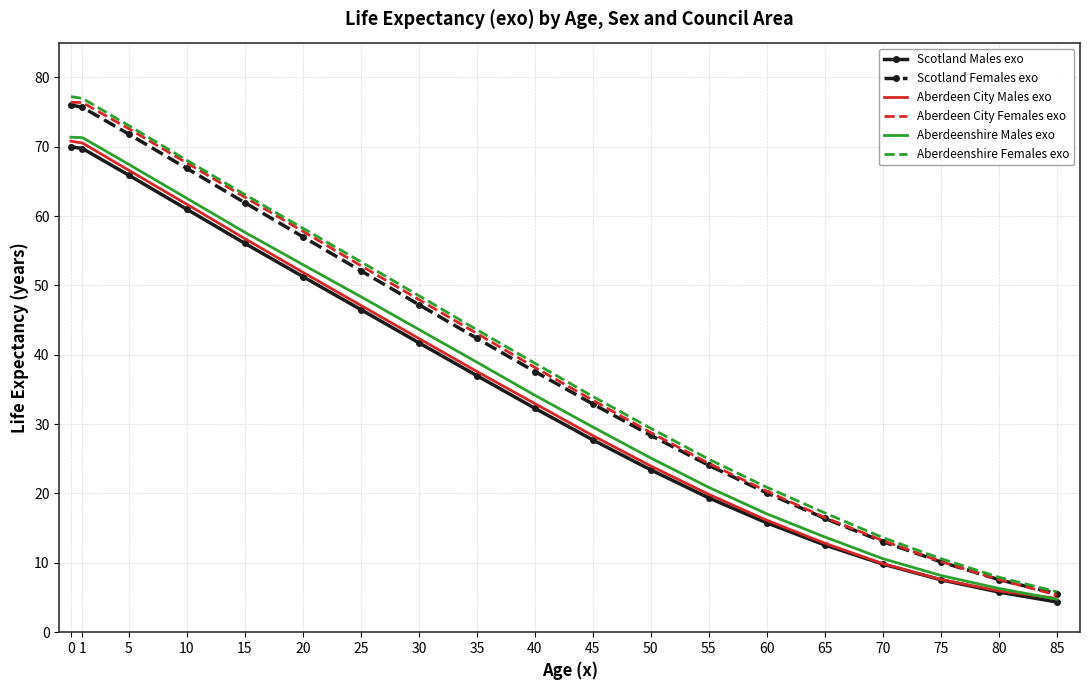

The value of Scotland Females exo at 70 is 13.1. True or false?

True